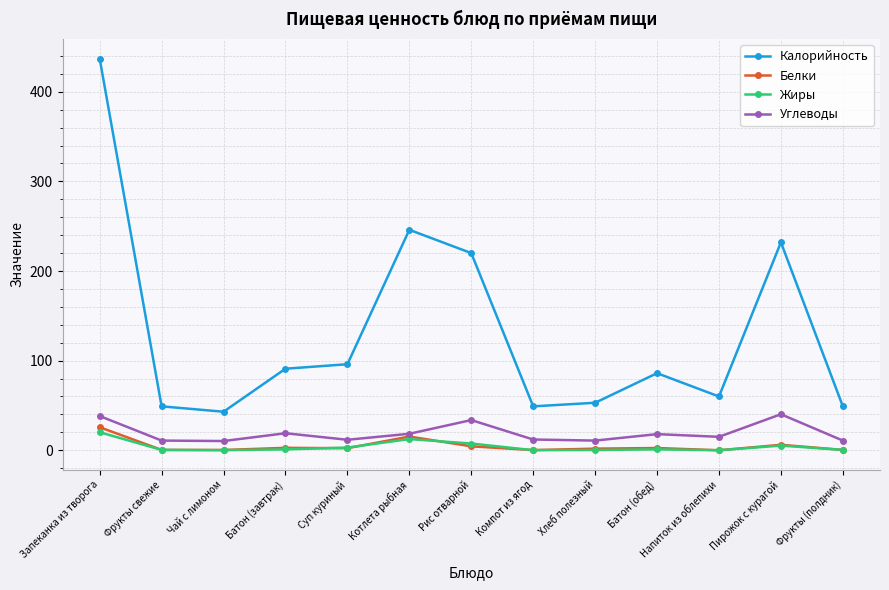

What is the difference between the maximum and minimum values in the Белки series?

25.7